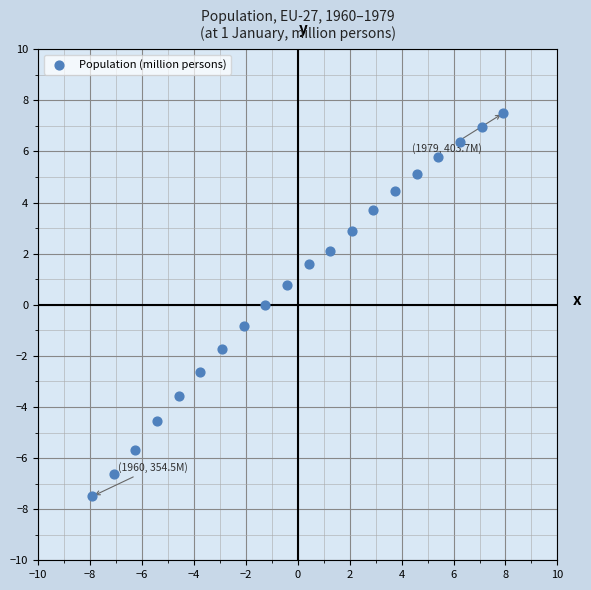

What is the range of Y values (max minus min)?

15.0